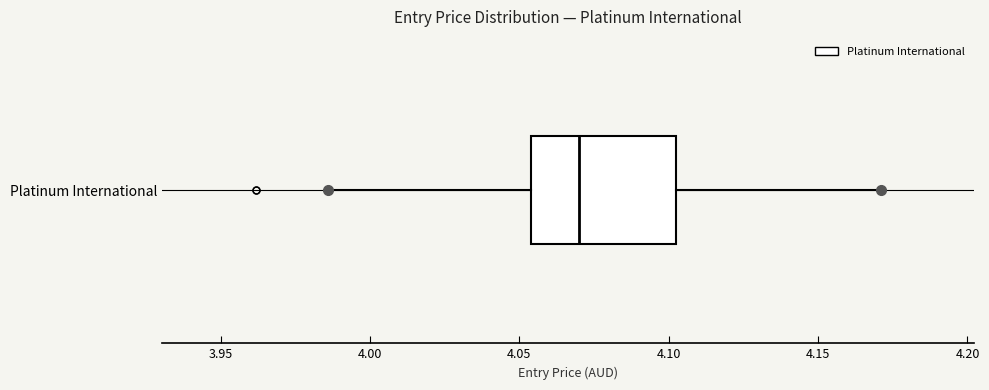

Read this box plot against the x-axis: the position of the median line, the range covered by the box, and the ends of both whiskers. The values are not printed on the chart, so give them approximately, as read against the axis.

median 4.070, box 4.055 to 4.105, whiskers 3.985 to 4.170